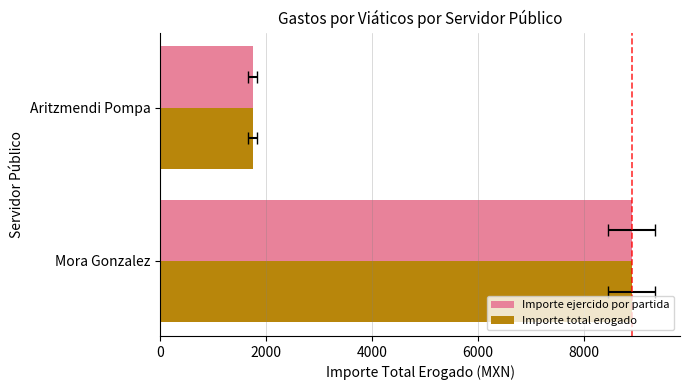

What is the difference between the Importe ejercido por partida values at Aritzmendi Pompa and Mora Gonzalez?

7142.8